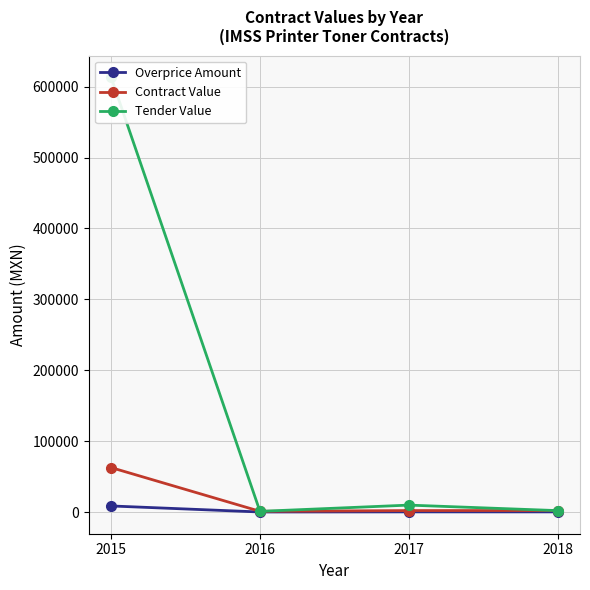

Reading right to left, transcribe all the data shown in this chart.

Overprice Amount: 2018=304.0	2017=294.4	2016=152.0	2015=8659.2
Contract Value: 2018=2204.0	2017=2134.4	2016=1102.0	2015=62779.2
Tender Value: 2018=2088.0	2017=9860.0	2016=1044.0	2015=613176.0